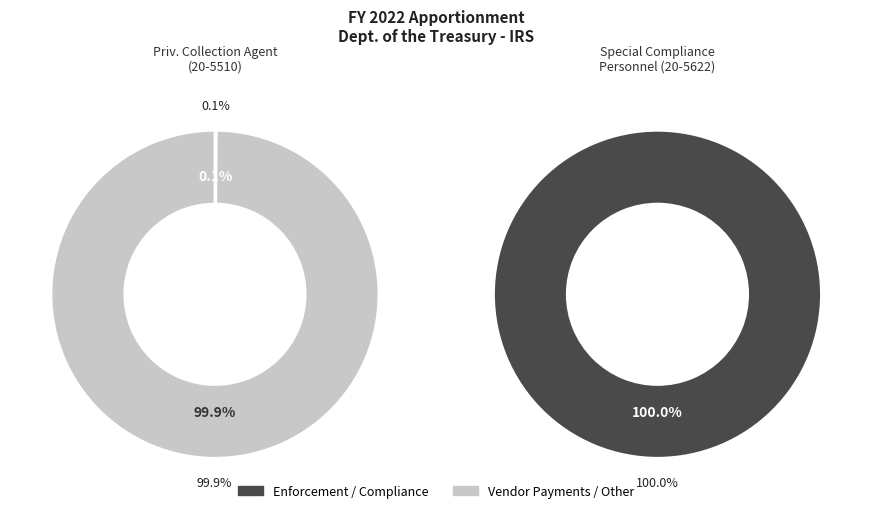

The Special Compliance Personnel slice represents 53% of the pie. True or false?

False